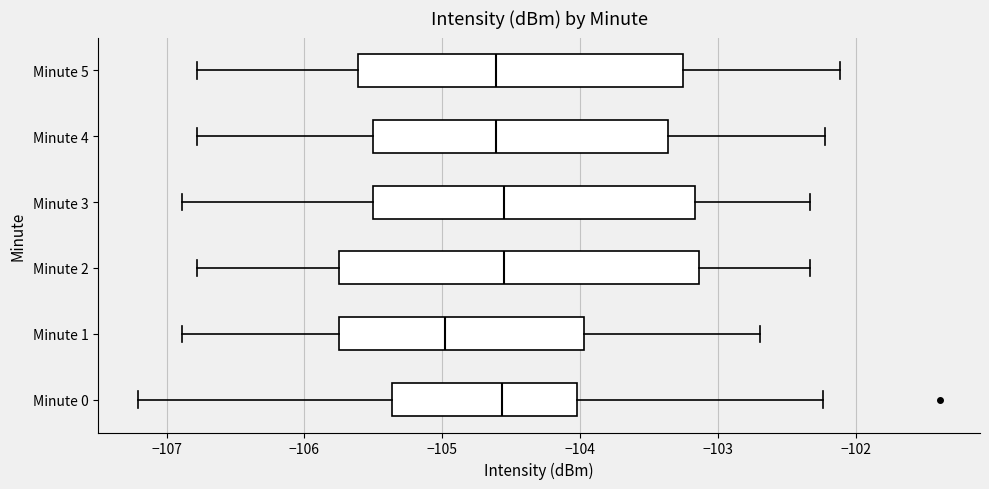

Which box is the widest, from its left edge to its right edge?

Minute 2